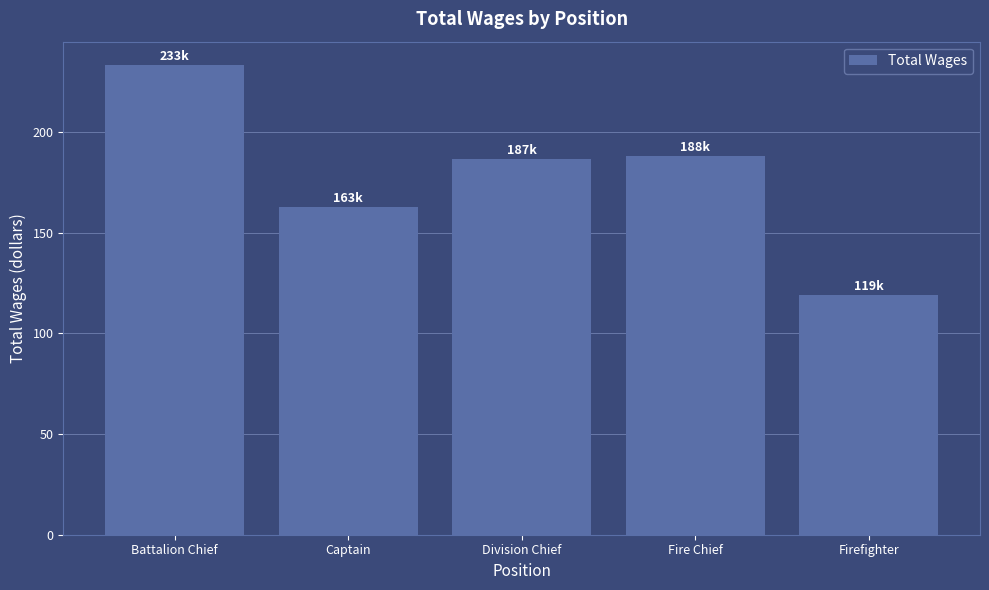

What is the maximum value shown in the chart?

233.2